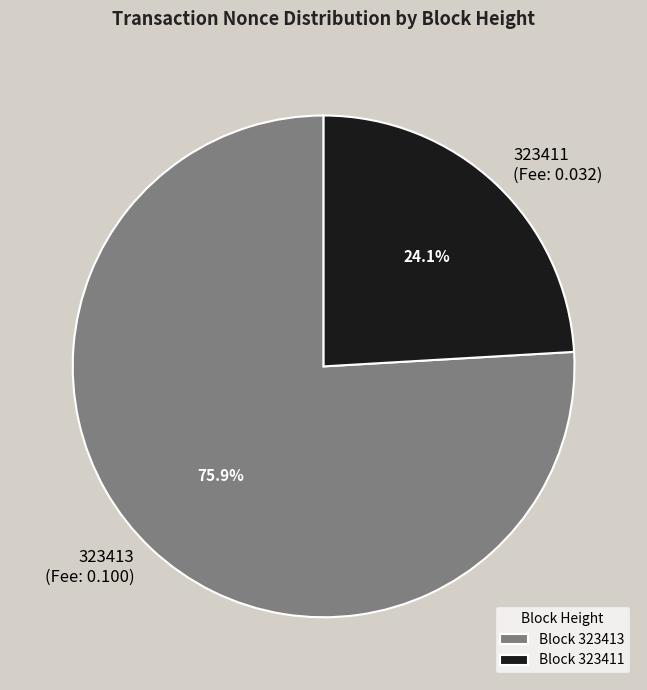

To the nearest percent, what is the average slice percentage?

50%